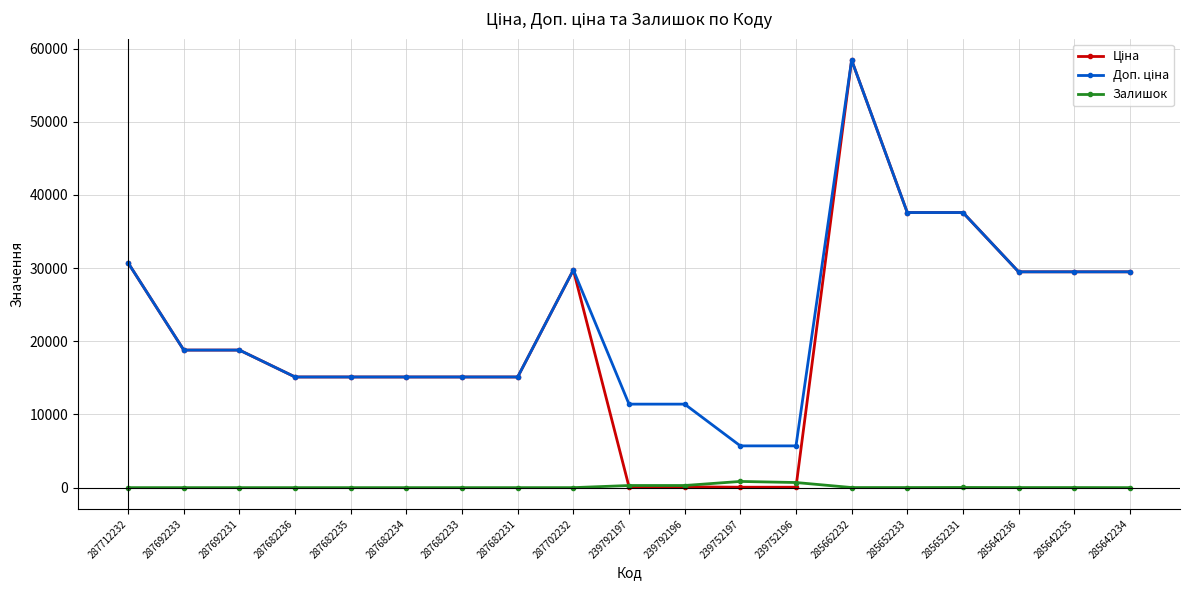

What is the spread (max minus min) of values at 285642234?

29491.5